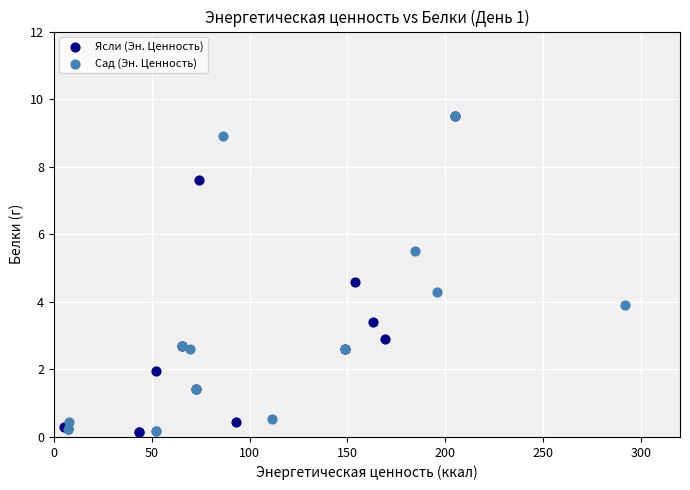

What are all the series names shown in the legend?

Ясли (Эн. Ценность), Сад (Эн. Ценность)